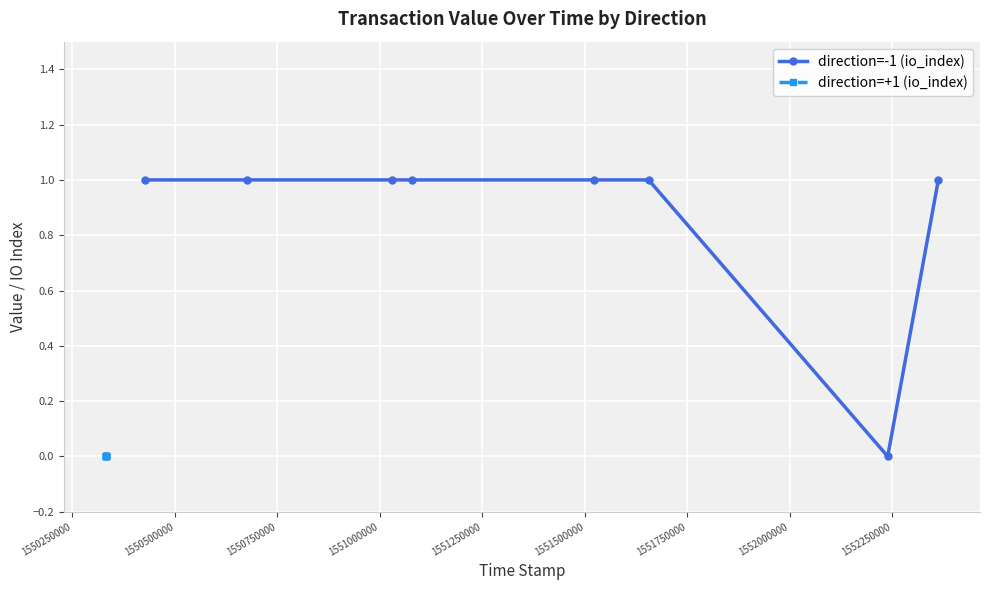

What is the value of the direction=-1 (io_index) point at the 8th from the left?

1